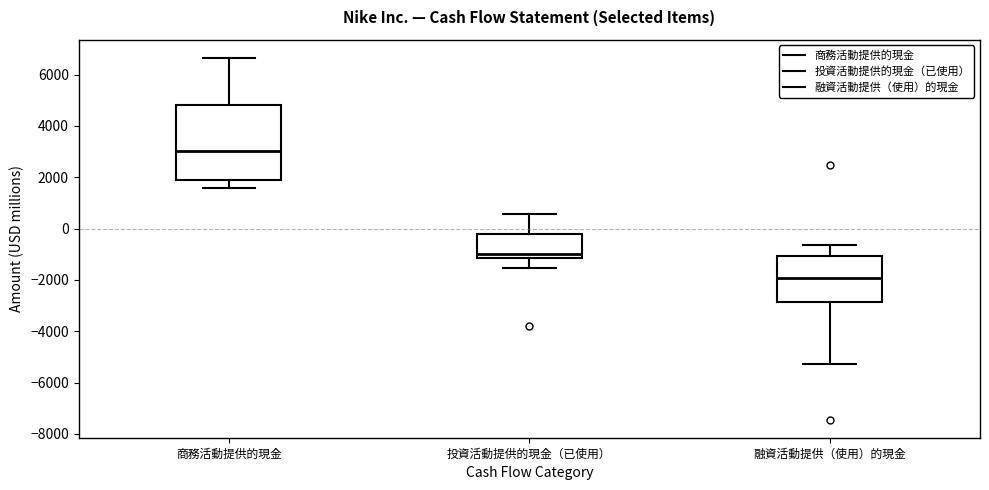

Where does the upper whisker of the box for 融資活動提供（使用）的現金 end on the y-axis? The values are not printed on the chart, so give them approximately, as read against the axis.

-600